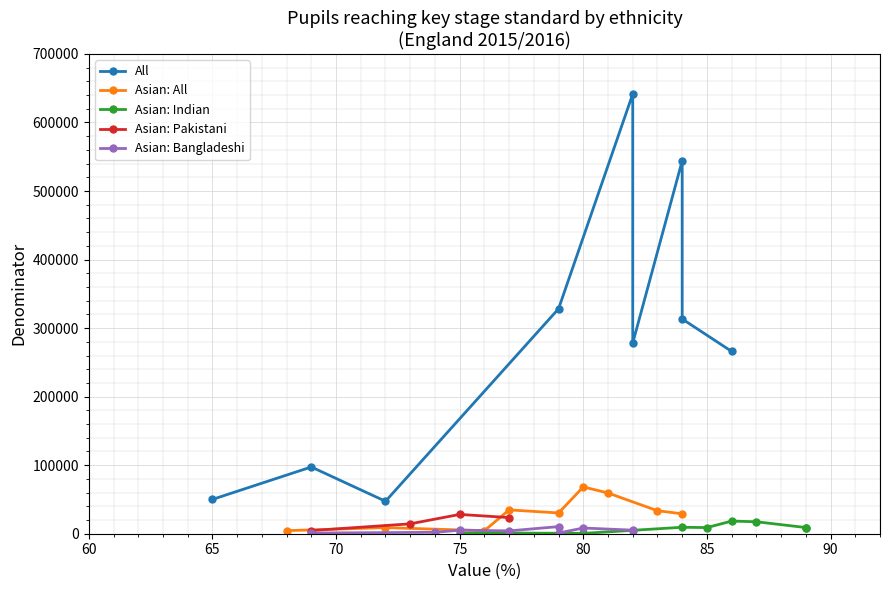

How many data points in Asian: All are less than 30296?

4